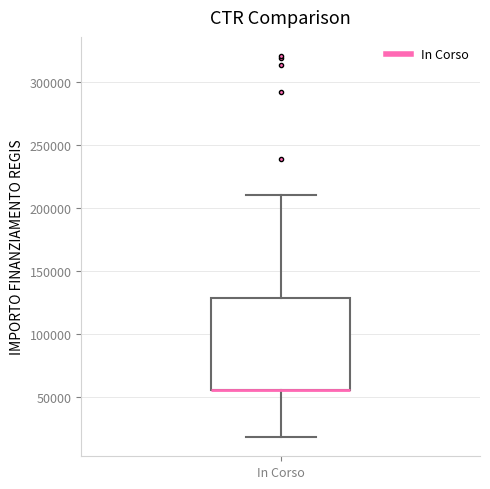

Read this box plot against the y-axis: the position of the median line, the range covered by the box, and the ends of both whiskers. The values are not printed on the chart, so give them approximately, as read against the axis.

median 55000 (drawn on the box's lower edge), box 55000 to 130000, whiskers 20000 to 210000